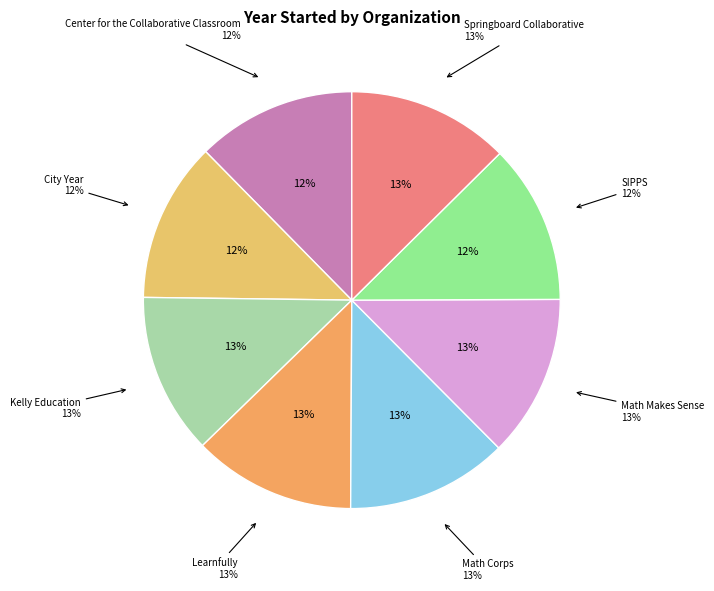

What is the largest slice in the pie chart?

Learnfully